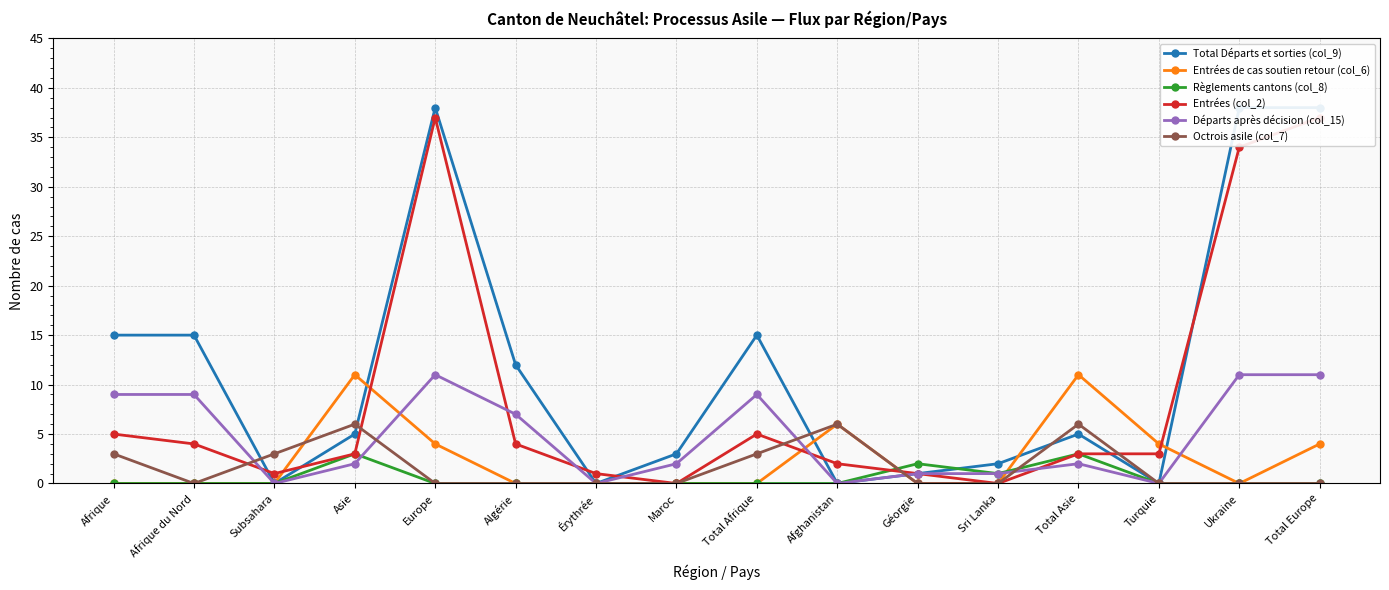

Which has a higher value, Europe or Total Europe?

Europe